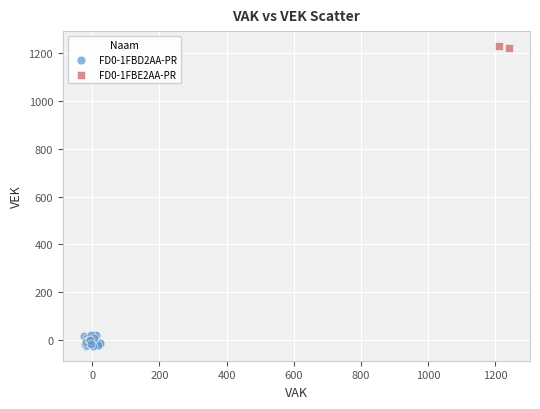

What are all the series names shown in the legend?

FD0-1FBD2AA-PR, FD0-1FBE2AA-PR